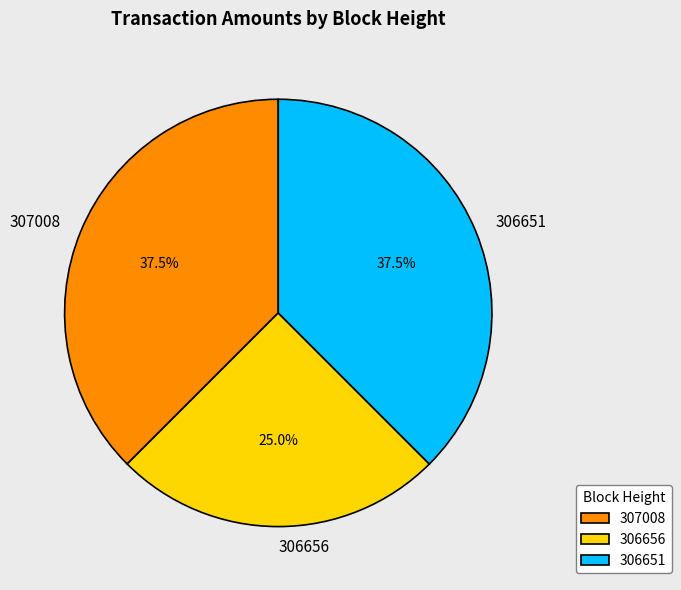

Approximately how many times larger is the value at 306656 compared to 306651?

0.7